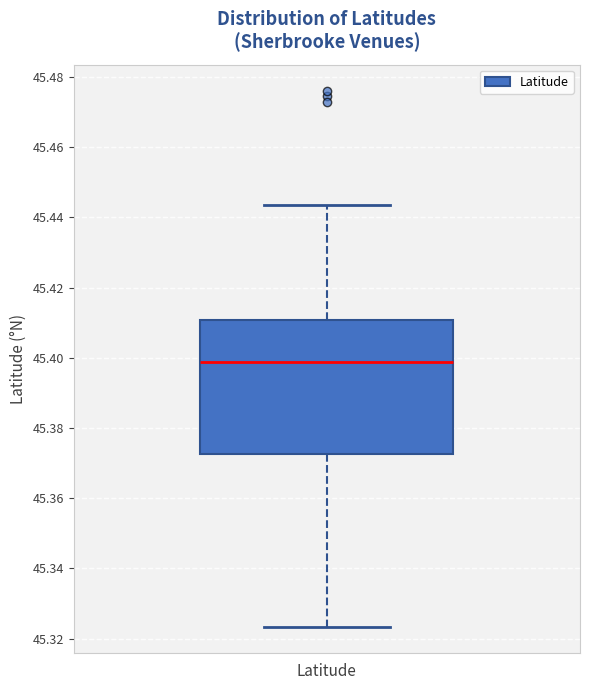

Where does the median line of the box for Latitude sit on the y-axis? The values are not printed on the chart, so give them approximately, as read against the axis.

45.398